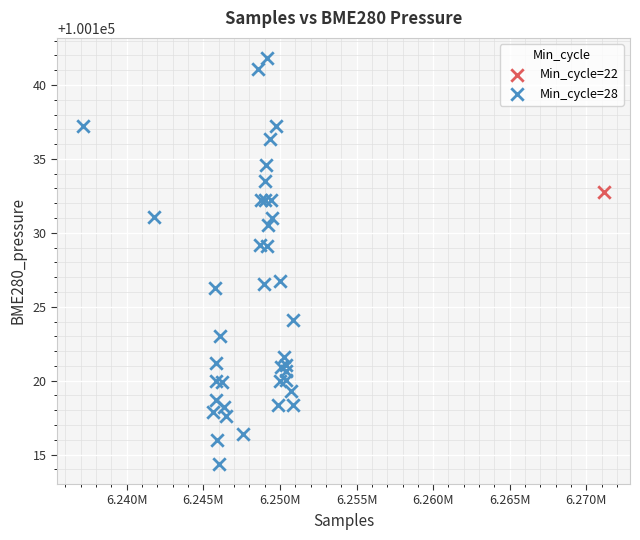

What are all the series names shown in the legend?

Min_cycle=22, Min_cycle=28